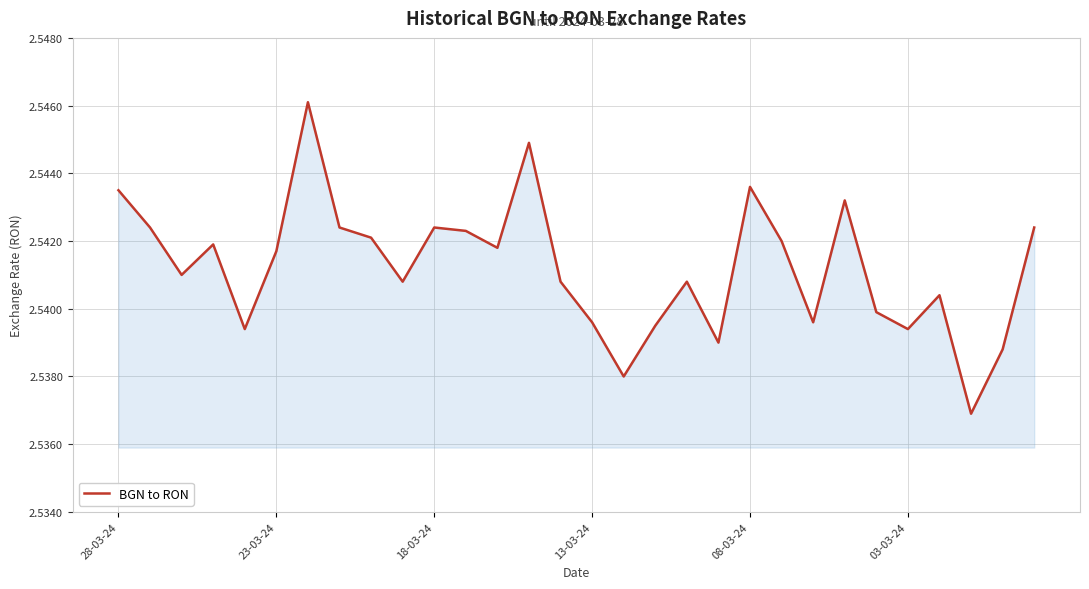

At which category does the chart reach its peak across all series?

6